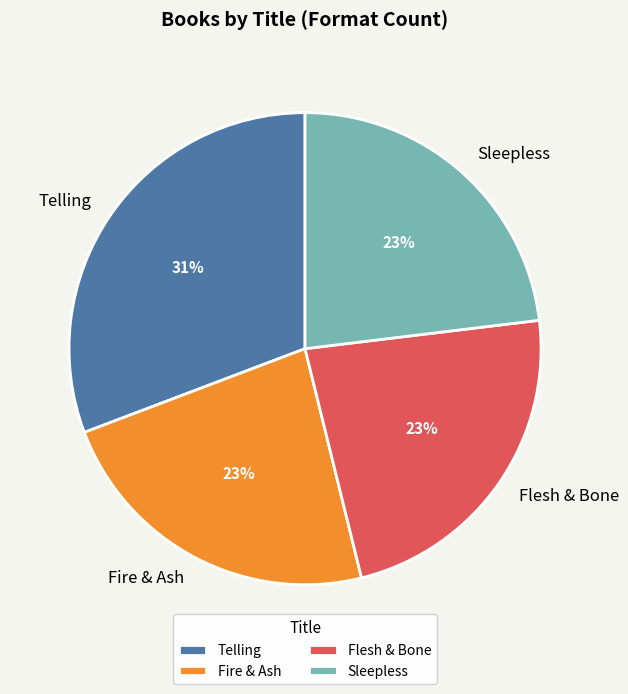

To the nearest percent, what is the difference between the largest and smallest slice percentages?

8%